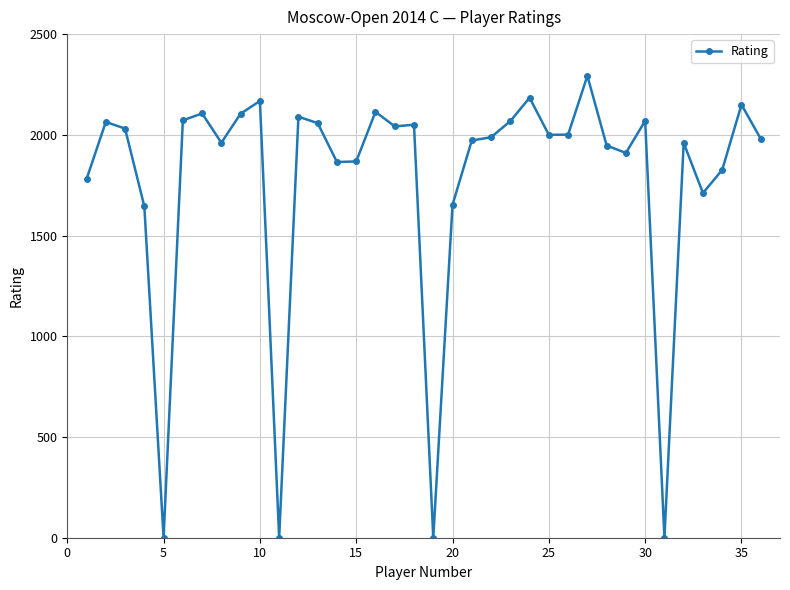

What is the maximum value shown in the chart?

2293